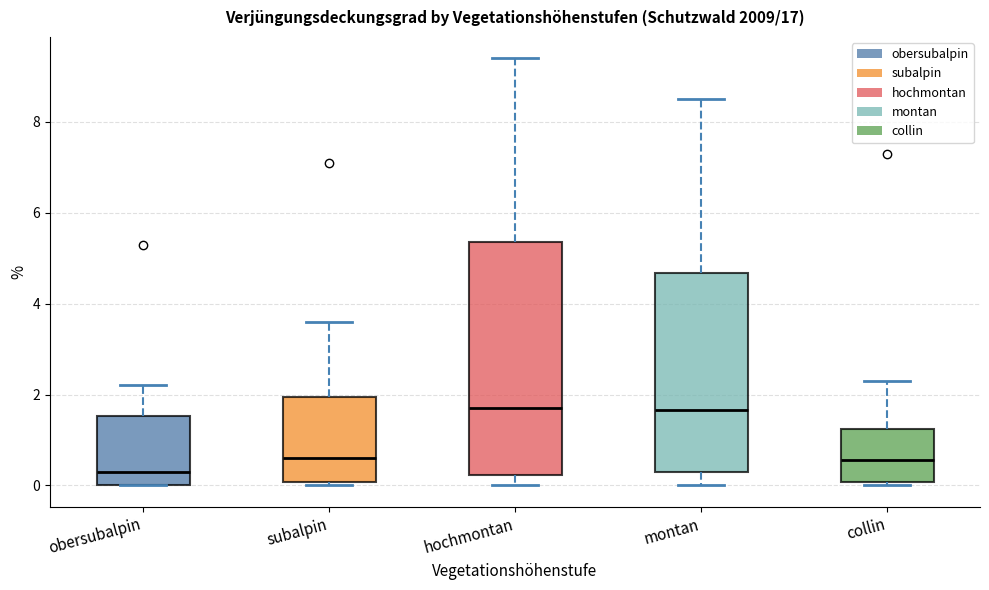

Reading left to right, transcribe this box plot: for each box, give where its median line is, the range the box spans, and where its two whiskers end, as read against the y-axis. The values are not printed on the chart, so give them approximately, as read against the axis.

obersubalpin: median 0.4, box 0.0 to 1.6, whiskers 0.0 to 2.2
subalpin: median 0.6, box 0.0 to 2.0, whiskers 0.0 (just below the box's lower edge) to 3.6
hochmontan: median 1.8, box 0.2 to 5.4, whiskers 0.0 to 9.4
montan: median 1.6, box 0.4 to 4.6, whiskers 0.0 to 8.6
collin: median 0.6, box 0.0 to 1.2, whiskers 0.0 (just below the box's lower edge) to 2.4